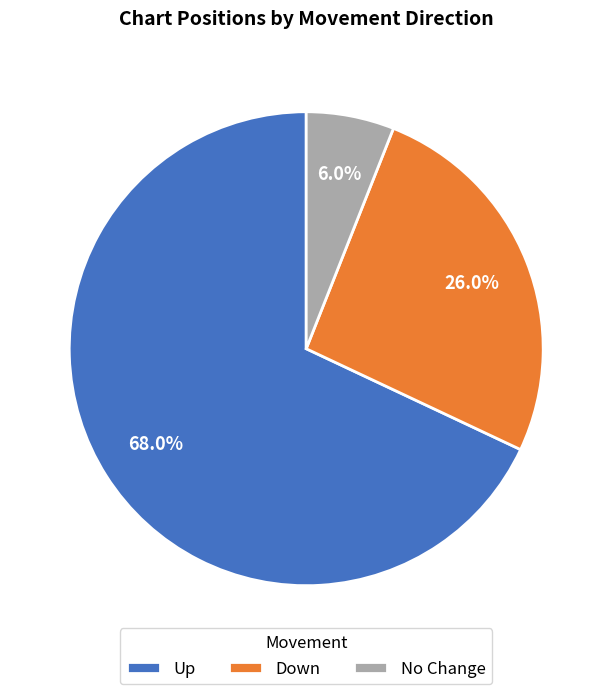

What percentage is NOT represented by No Change?

94.0%